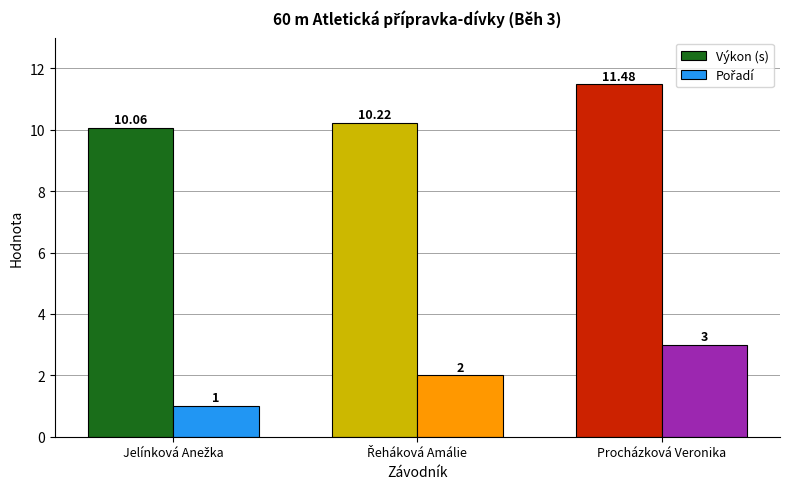

Which category has the highest value across all series?

Procházková Veronika